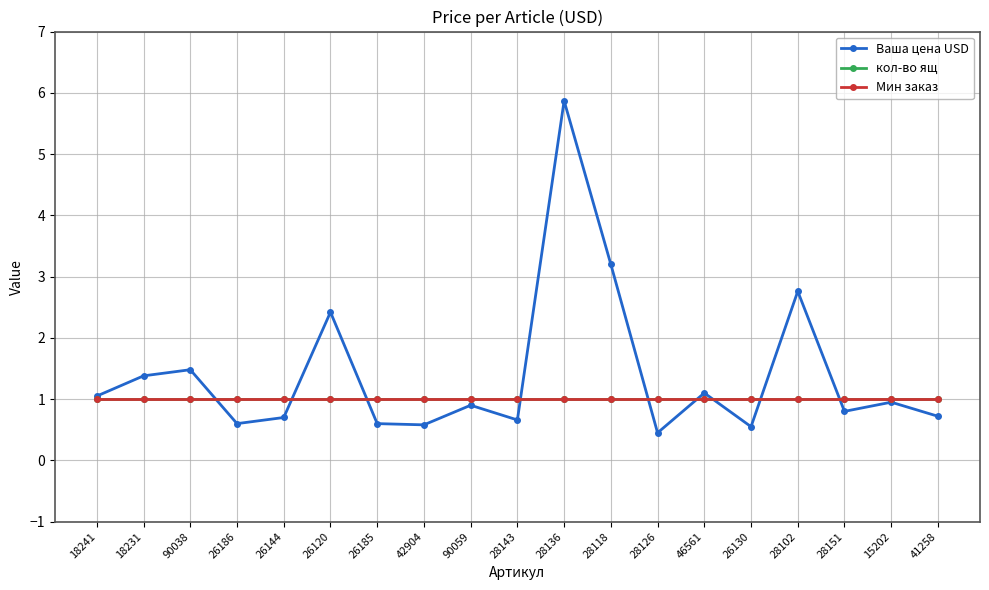

At which label does Мин заказ reach its minimum?

18241